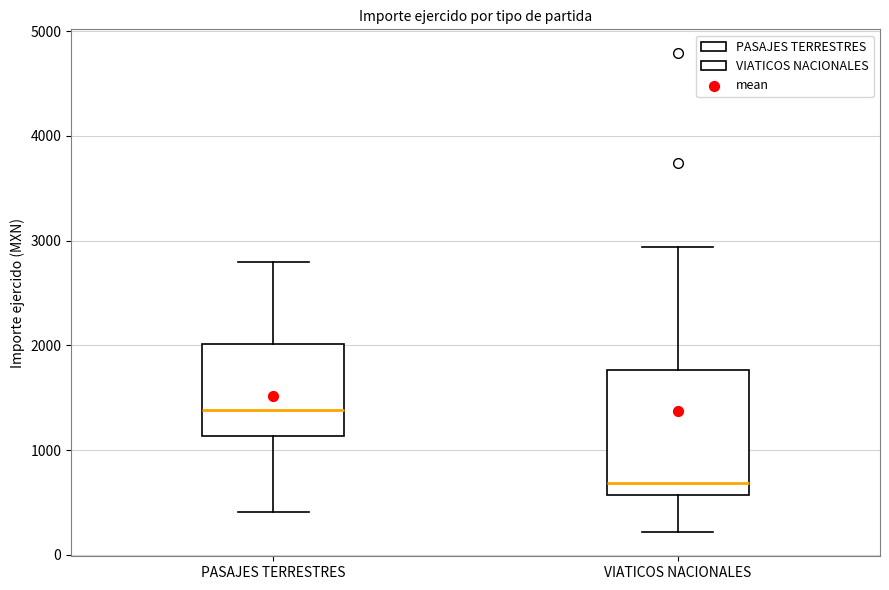

Which box is the tallest, from its lower edge to its upper edge?

VIATICOS NACIONALES